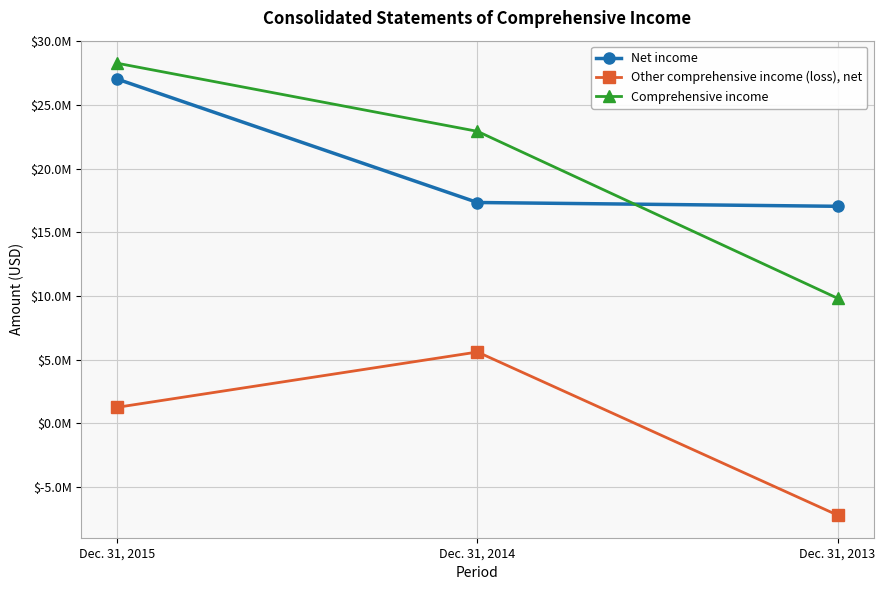

Is this an area chart (filled region under the line)?

No